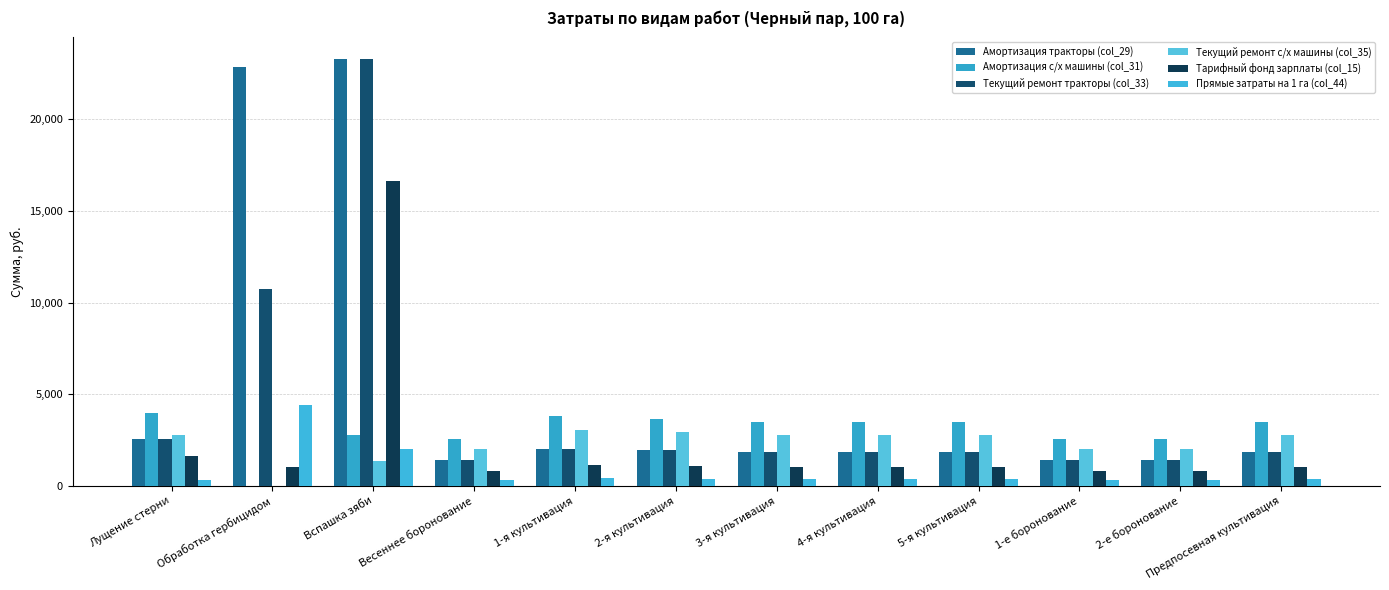

What is the lowest value of the Прямые затраты на 1 га (col_44) series?

305.4